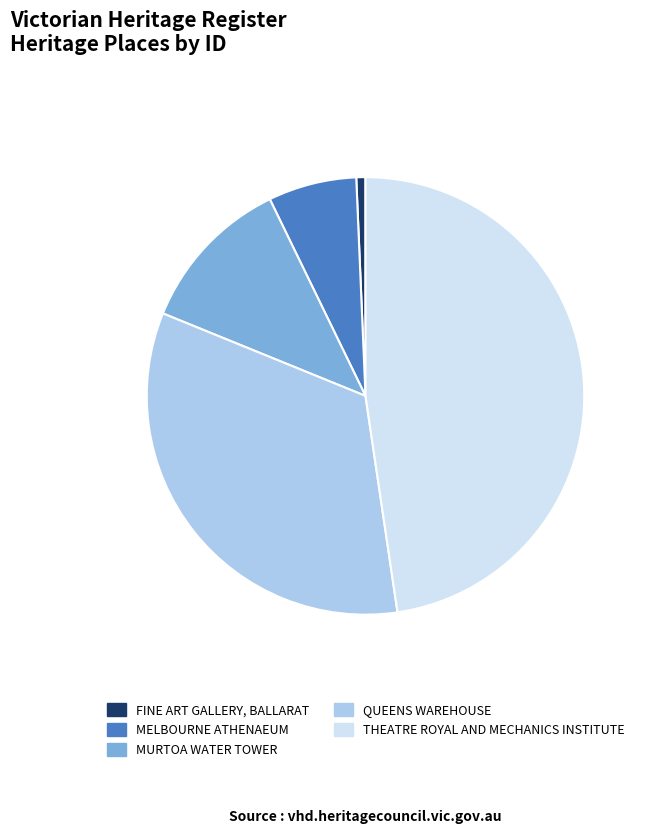

Is the sum of FINE ART GALLERY, BALLARAT and MELBOURNE ATHENAEUM greater than half?

No